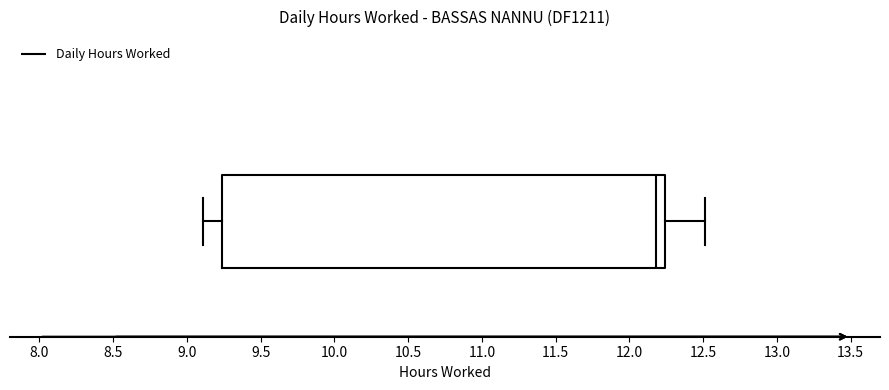

Transcribe this box plot: give where the median line is, the range the box spans, and where the two whiskers end, as read against the x-axis. The values are not printed on the chart, so give them approximately, as read against the axis.

median 12.20, box 9.25 to 12.25, whiskers 9.10 to 12.50